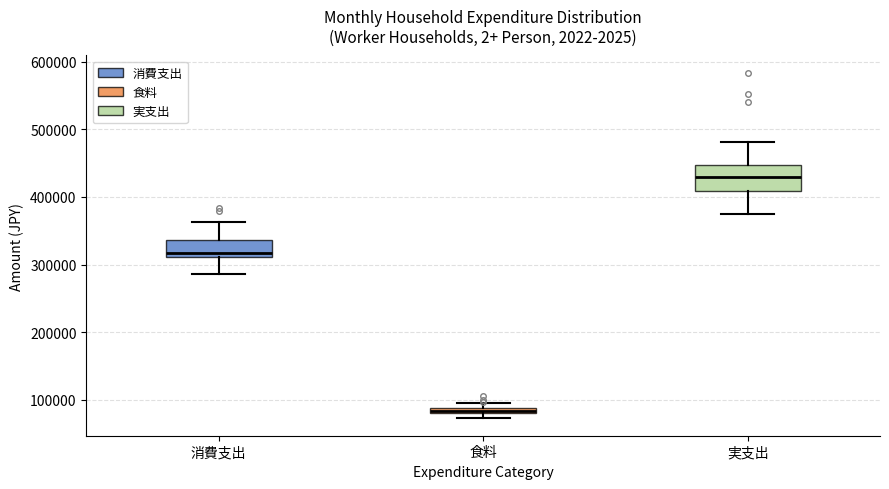

Which box's median line is the lowest?

食料